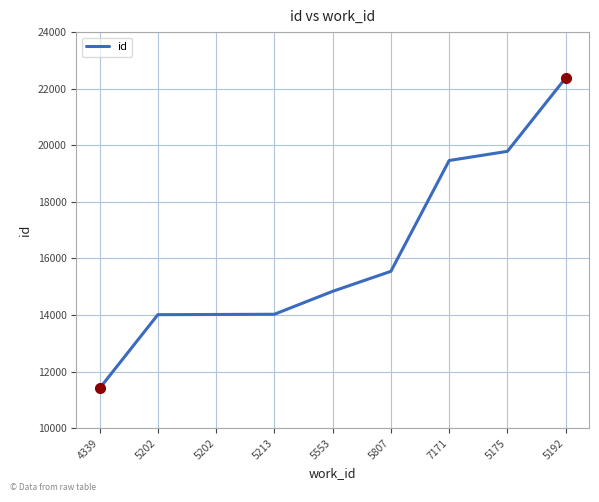

What is the value of the 6th point from the left?

15545